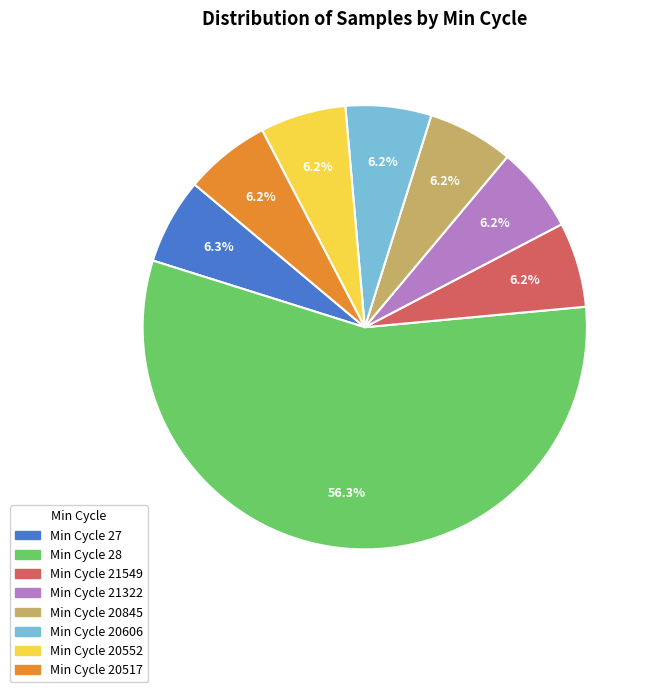

What is the largest slice in the pie chart?

Min Cycle 28